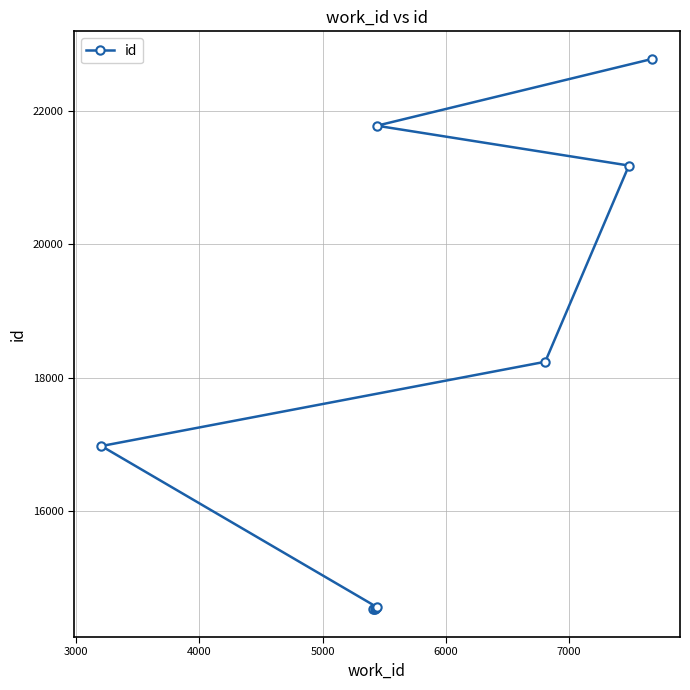

How many lines are shown in the chart?

1